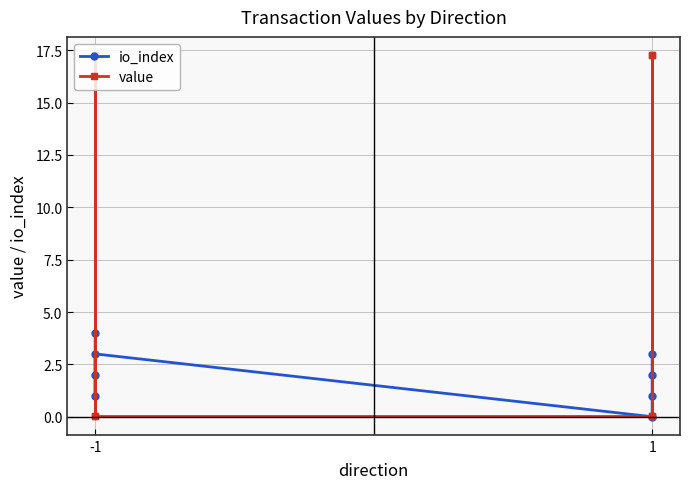

At which category does io_index reach its first local valley?

-1